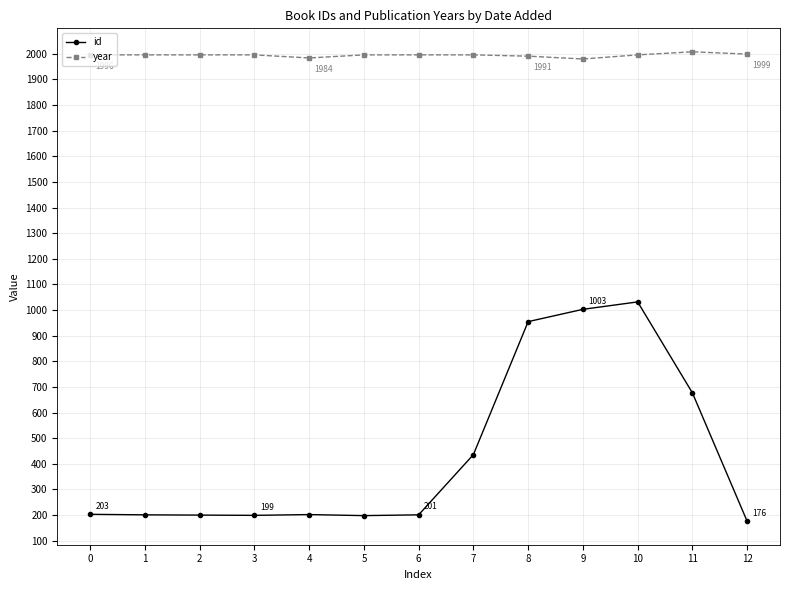

Is it true that year equals 2818 at 1?

False